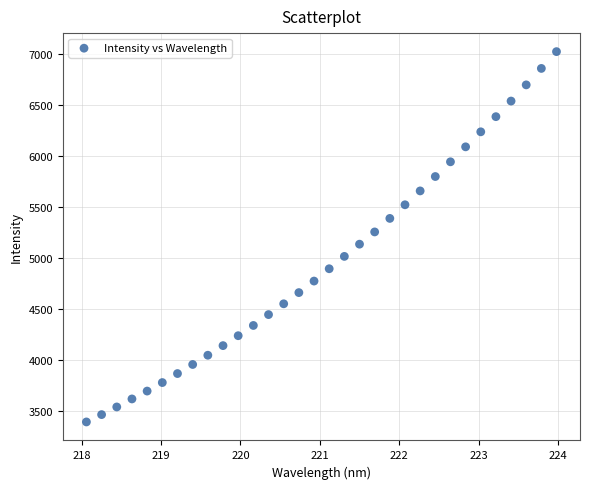

What is the range of Y values (max minus min)?

3633.0